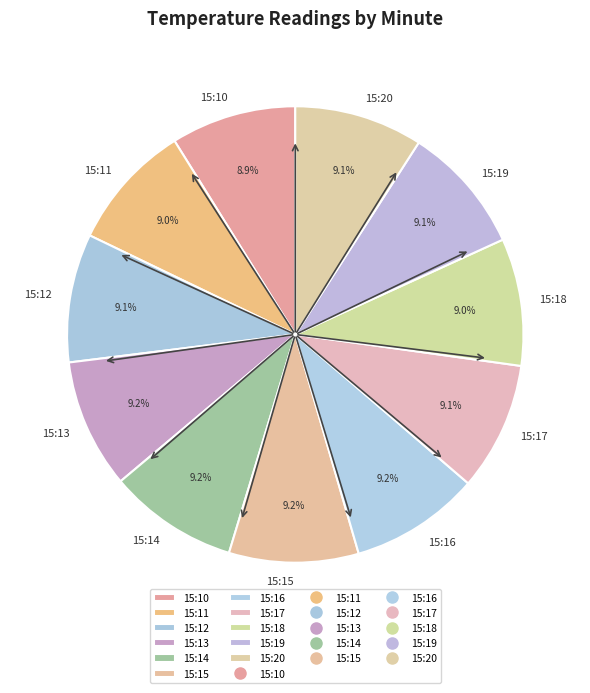

What percentage is the 15:16 slice, to the nearest percent?

9%